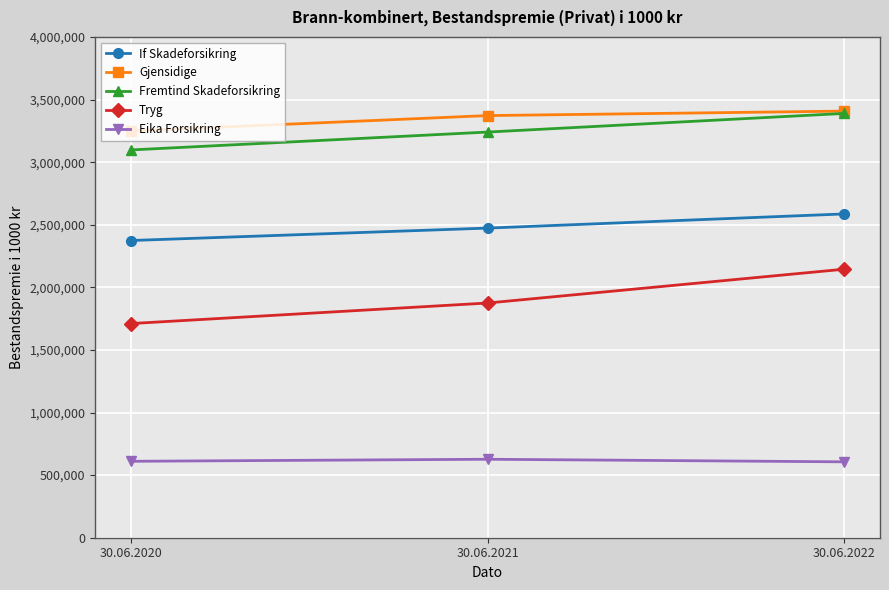

Between 30.06.2020 and 30.06.2022, which series saw the biggest shift?

Tryg